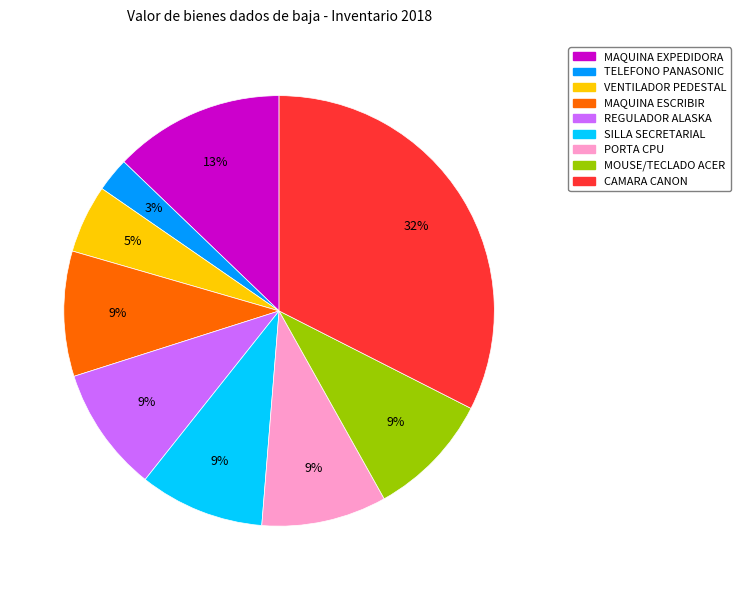

True or false: VENTILADOR PEDESTAL accounts for 5% of the total.

True